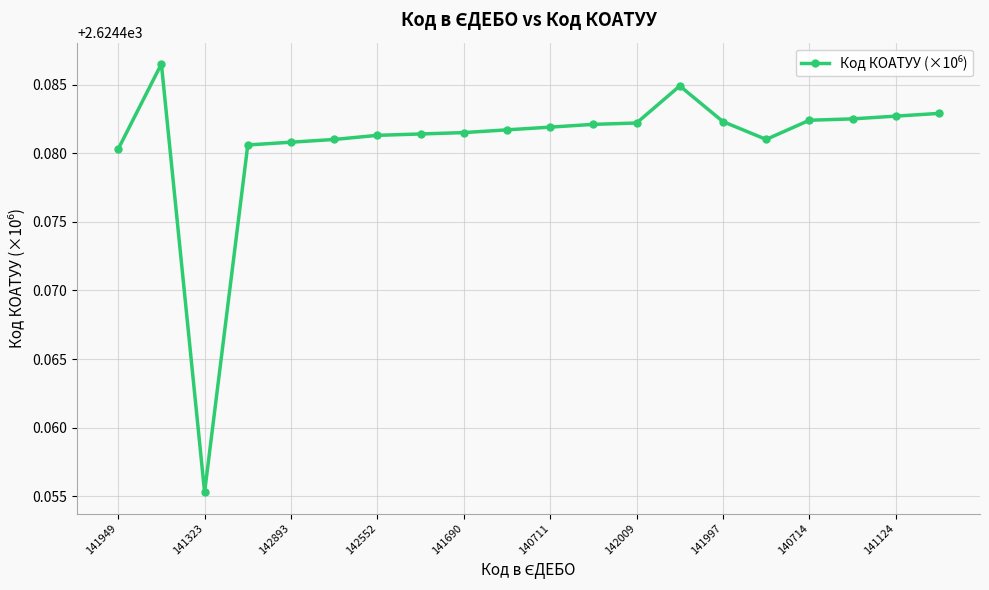

What is the sum of all values?

52489.6